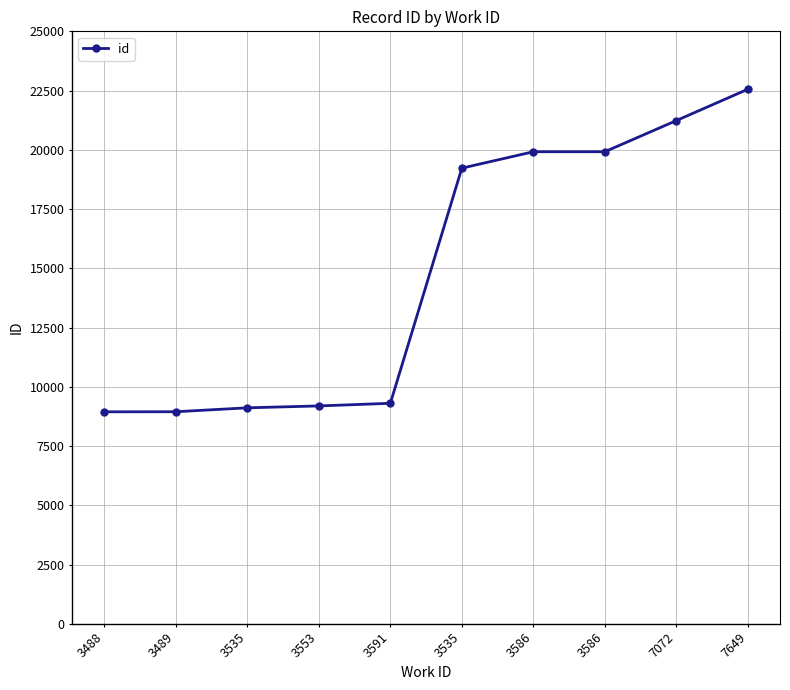

What is the sum of all values?

148364